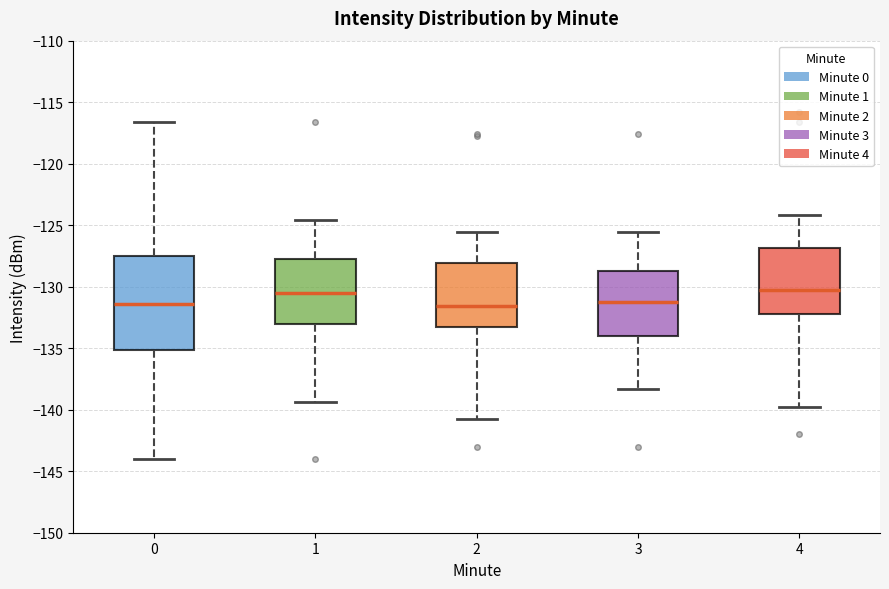

Reading left to right, read every box against the y-axis: the position of its median line, the range the box covers, and the ends of its whiskers. The values are not printed on the chart, so give them approximately, as read against the axis.

0: median -131.5, box -135.0 to -127.5, whiskers -144.0 to -116.5
1: median -130.5, box -133.0 to -127.5, whiskers -139.5 to -124.5
2: median -131.5, box -133.0 to -128.0, whiskers -141.0 to -125.5
3: median -131.0, box -134.0 to -128.5, whiskers -138.5 to -125.5
4: median -130.5, box -132.0 to -127.0, whiskers -140.0 to -124.0